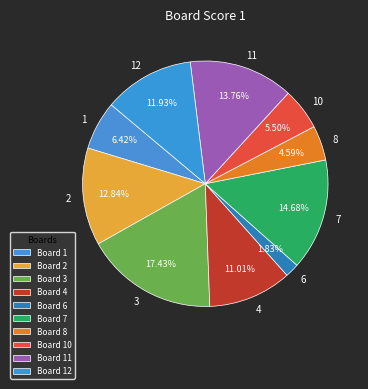

Count the number of slices in the pie.

10